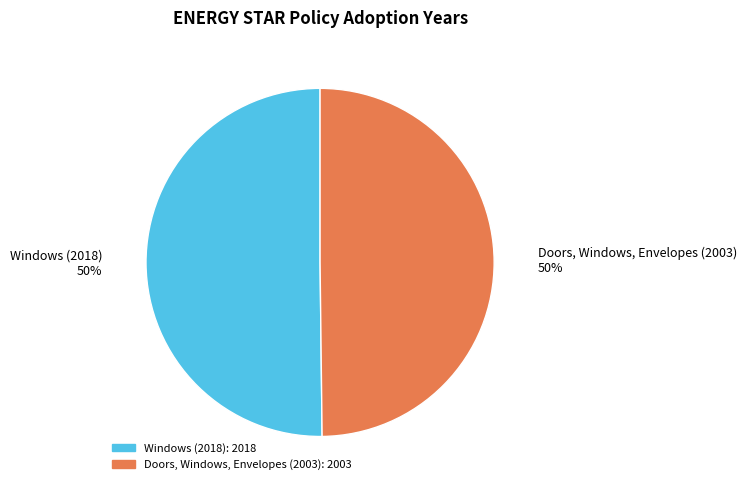

What percentage is the Windows (2018) slice, to the nearest percent?

50%